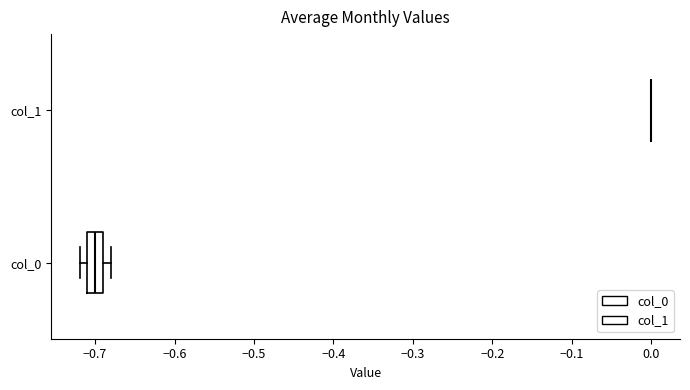

Reading bottom to top, transcribe this box plot: for each box, give where its median line is, the range the box spans, and where its two whiskers end, as read against the x-axis. The values are not printed on the chart, so give them approximately, as read against the axis.

col_0: median -0.70, box -0.71 to -0.69, whiskers -0.72 to -0.68
col_1: box collapsed to a line at 0.00, whiskers 0.00 to 0.00